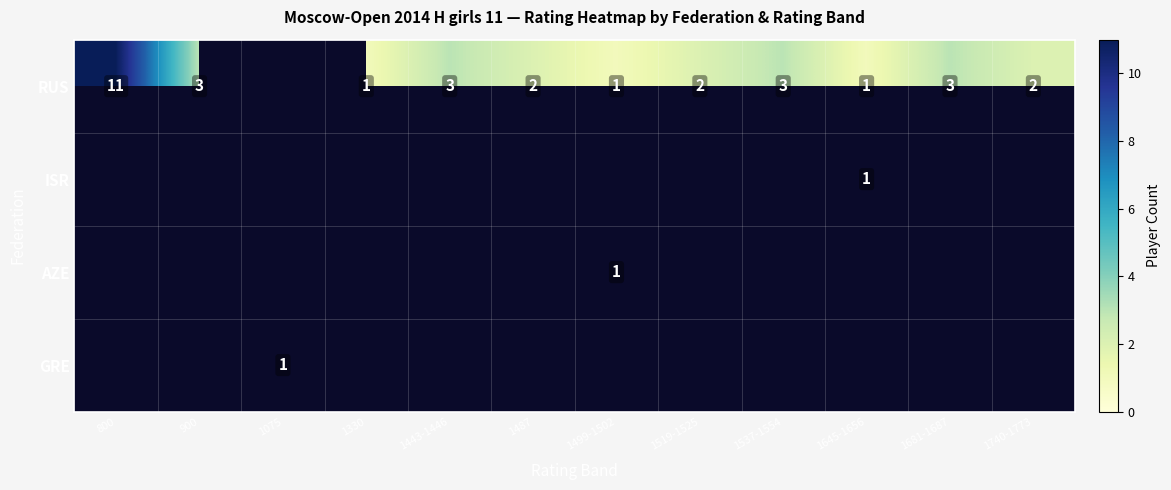

True or false: RUS has a value of 2 at 1645-1656.

False